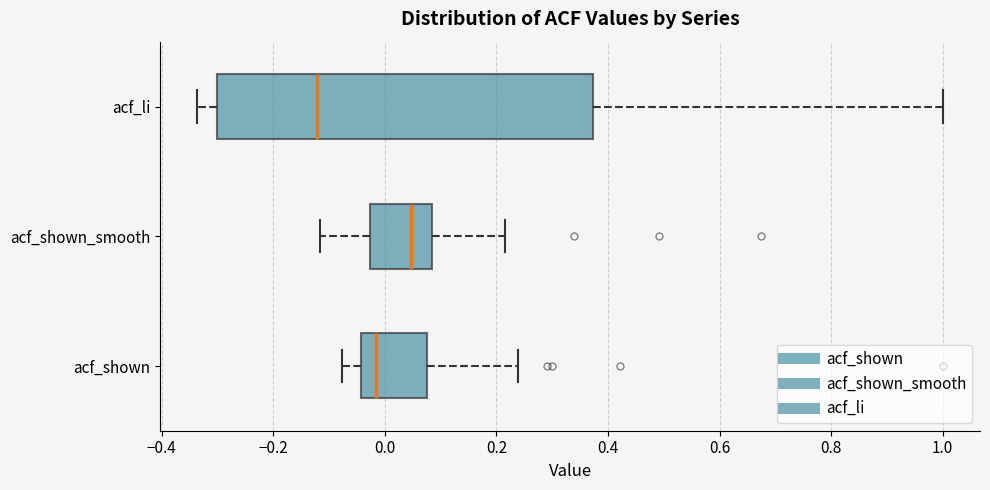

Reading bottom to top, transcribe this box plot: for each box, give where its median line is, the range the box spans, and where its two whiskers end, as read against the x-axis. The values are not printed on the chart, so give them approximately, as read against the axis.

acf_shown: median -0.02, box -0.04 to 0.08, whiskers -0.08 to 0.24
acf_shown_smooth: median 0.04, box -0.02 to 0.08, whiskers -0.12 to 0.22
acf_li: median -0.12, box -0.30 to 0.38, whiskers -0.34 to 1.00